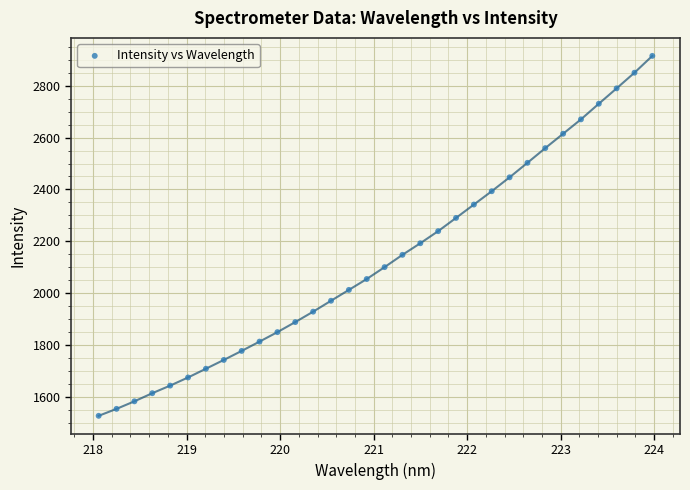

What is the range of Y values (max minus min)?

1388.4